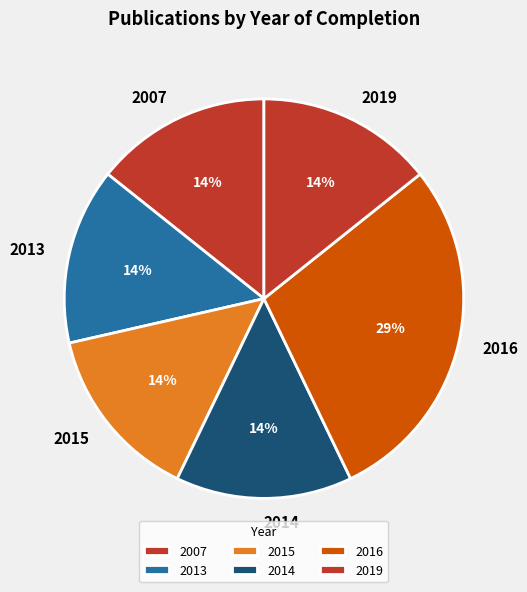

Combined, do 2013 and 2014 account for over 50%?

No